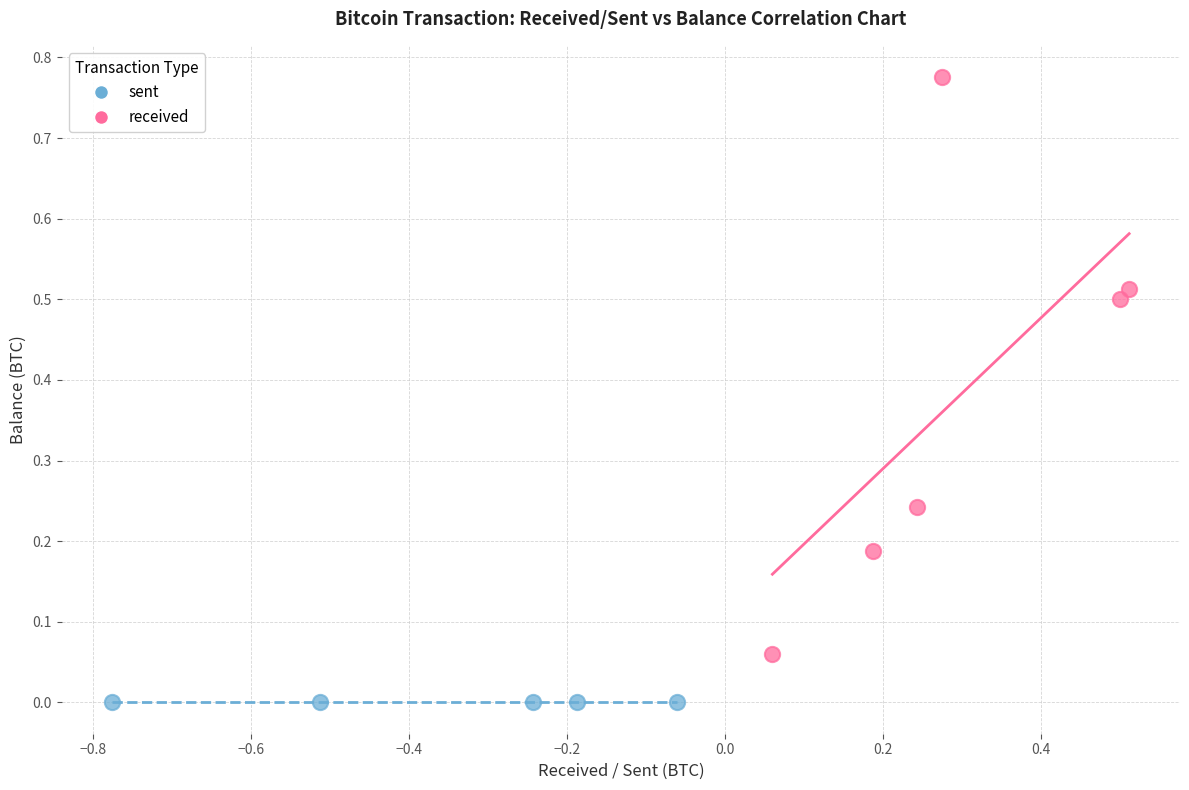

Which series contains the highest Y value?

received